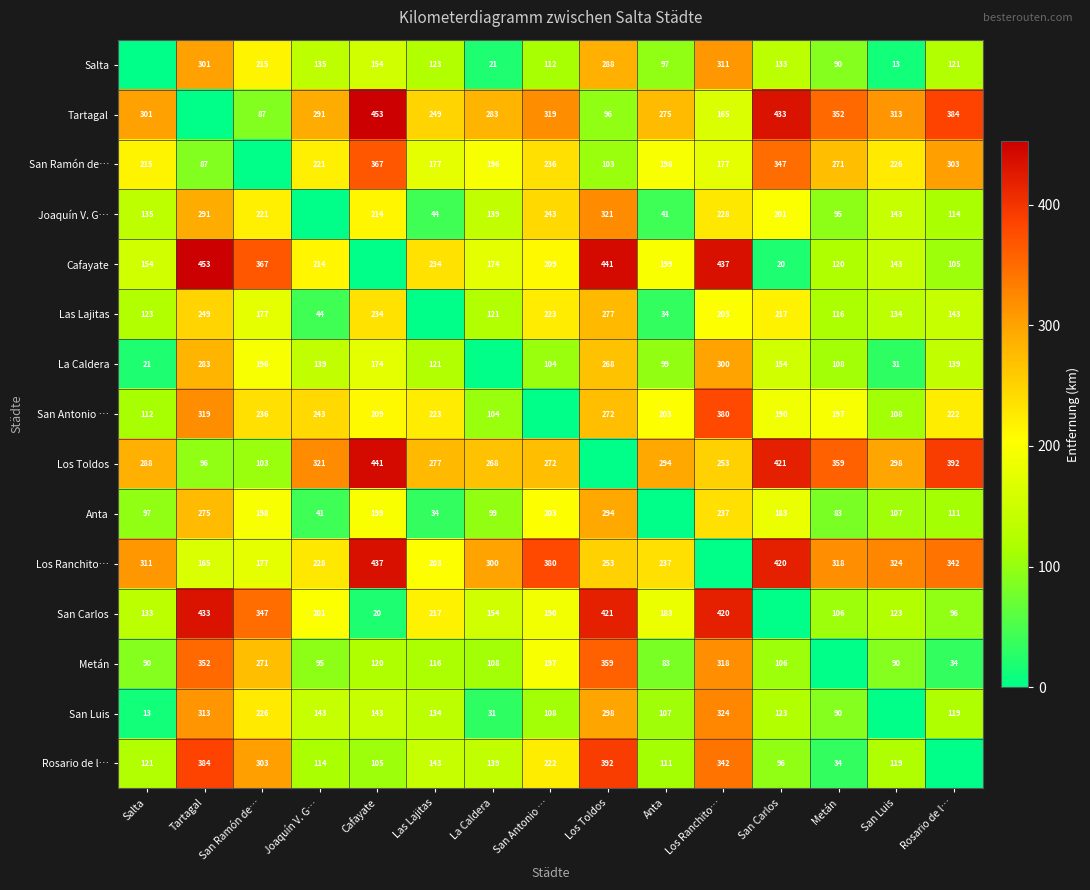

The Los Ranchito… series shows 311 at Salta. True or false?

True